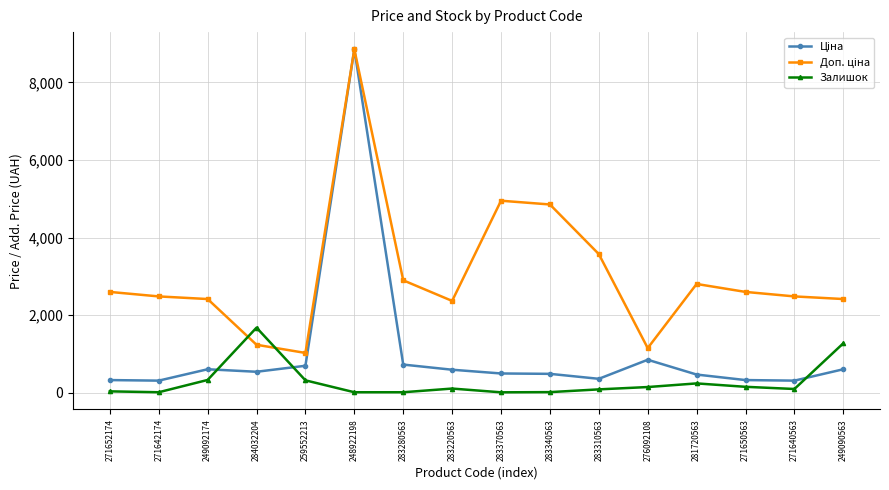

Count the number of categories in the chart.

16